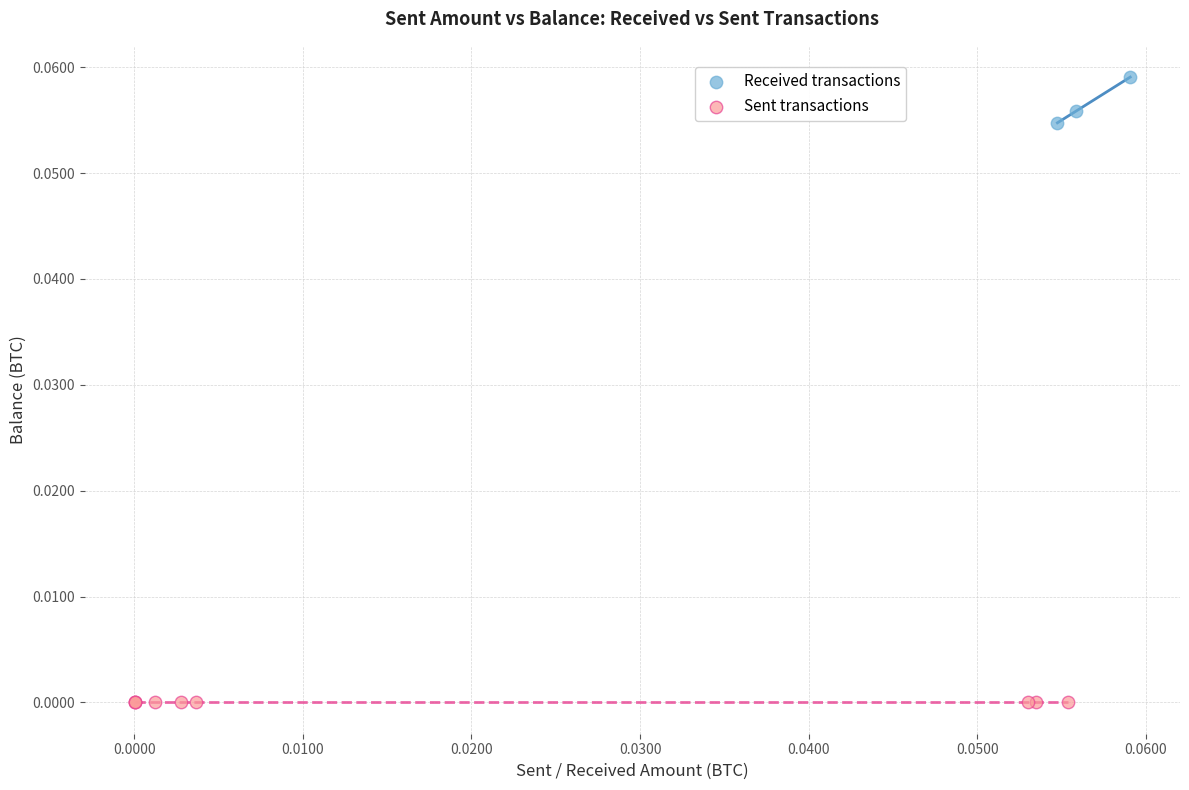

Which series contains the highest Y value?

Received transactions